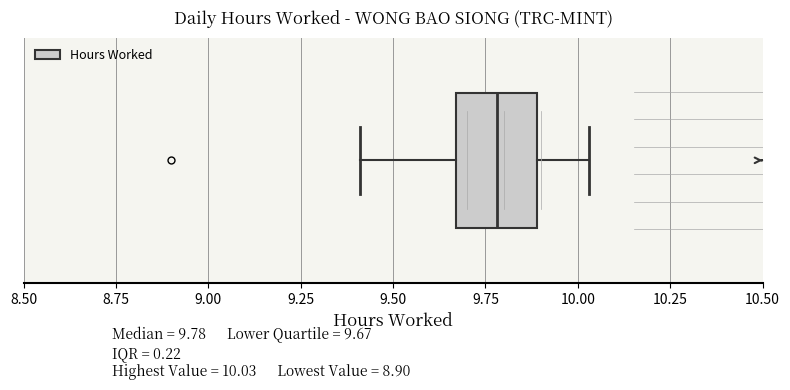

Transcribe this box plot: give where the median line is, the range the box spans, and where the two whiskers end, as read against the x-axis. The values are not printed on the chart, so give them approximately, as read against the axis.

median 9.80, box 9.65 to 9.90, whiskers 9.40 to 10.05